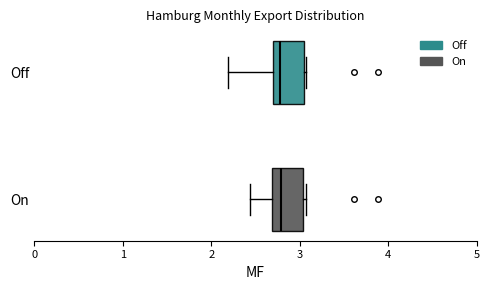

Reading bottom to top, transcribe this box plot: for each box, give where its median line is, the range the box spans, and where its two whiskers end, as read against the x-axis. The values are not printed on the chart, so give them approximately, as read against the axis.

On: median 2.8, box 2.7 to 3.0, whiskers 2.4 to 3.1
Off: median 2.8, box 2.7 to 3.0, whiskers 2.2 to 3.1